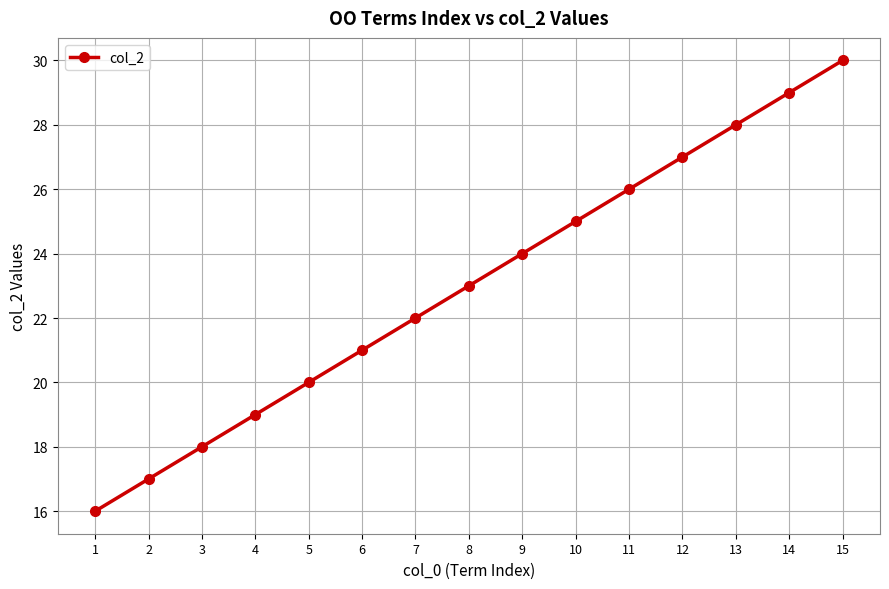

How many data points does each series have?

15